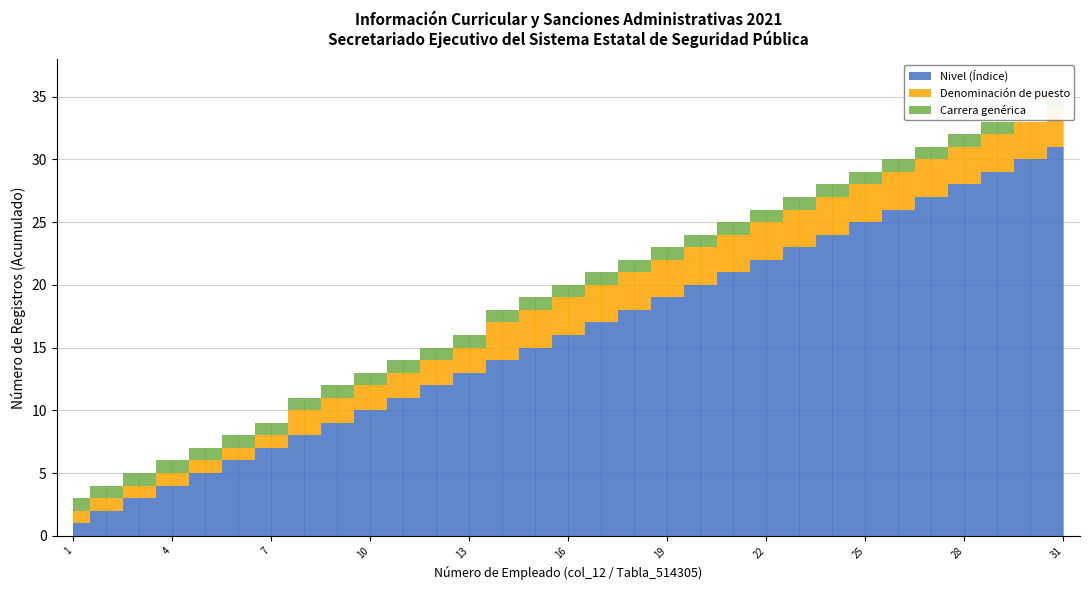

Reading left to right, what are all the values shown in this chart?

Denominación de puesto: 1	1	1	1	1	1	1	2	2	2	2	2	2	3	3	3	3	3	3	3	3	3	3	3	3	3	3	3	3	3	3
Nivel (Índice): 1	2	3	4	5	6	7	8	9	10	11	12	13	14	15	16	17	18	19	20	21	22	23	24	25	26	27	28	29	30	31
Carrera genérica: 1	1	1	1	1	1	1	1	1	1	1	1	1	1	1	1	1	1	1	1	1	1	1	1	1	1	1	1	1	0	1